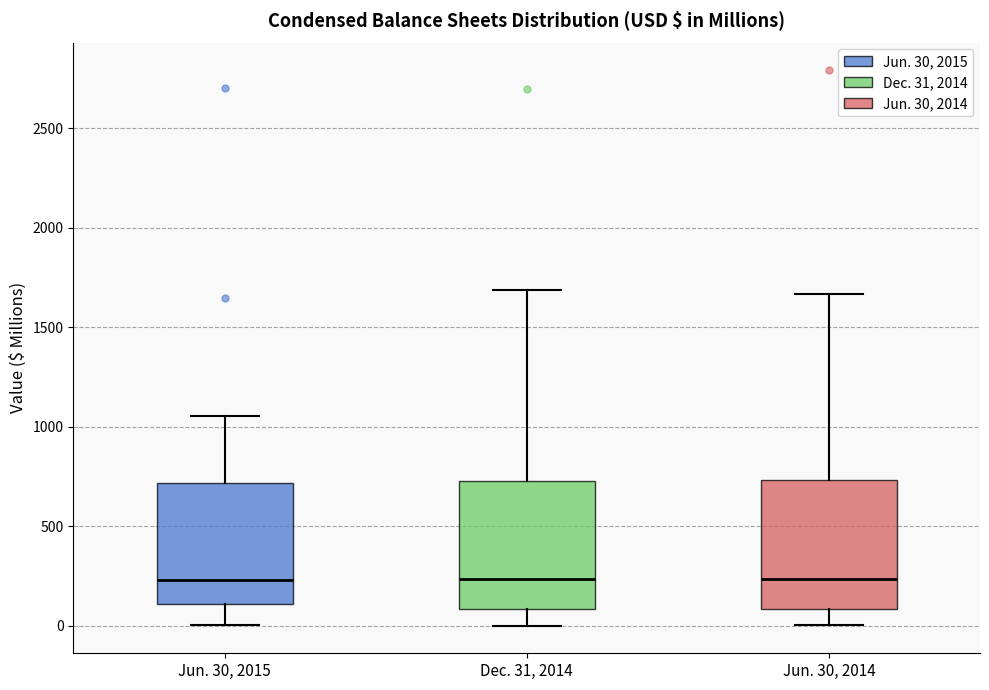

Where does the lower whisker of the box for Dec. 31, 2014 end on the y-axis? The values are not printed on the chart, so give them approximately, as read against the axis.

0